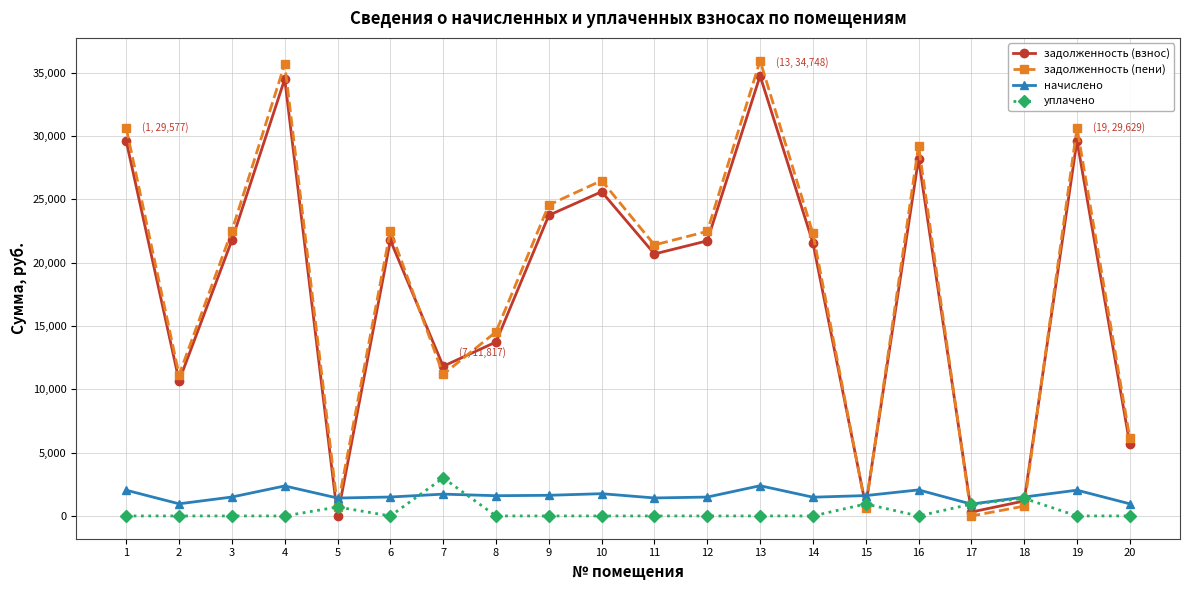

True or false: начислено and уплачено intersect in this chart.

True